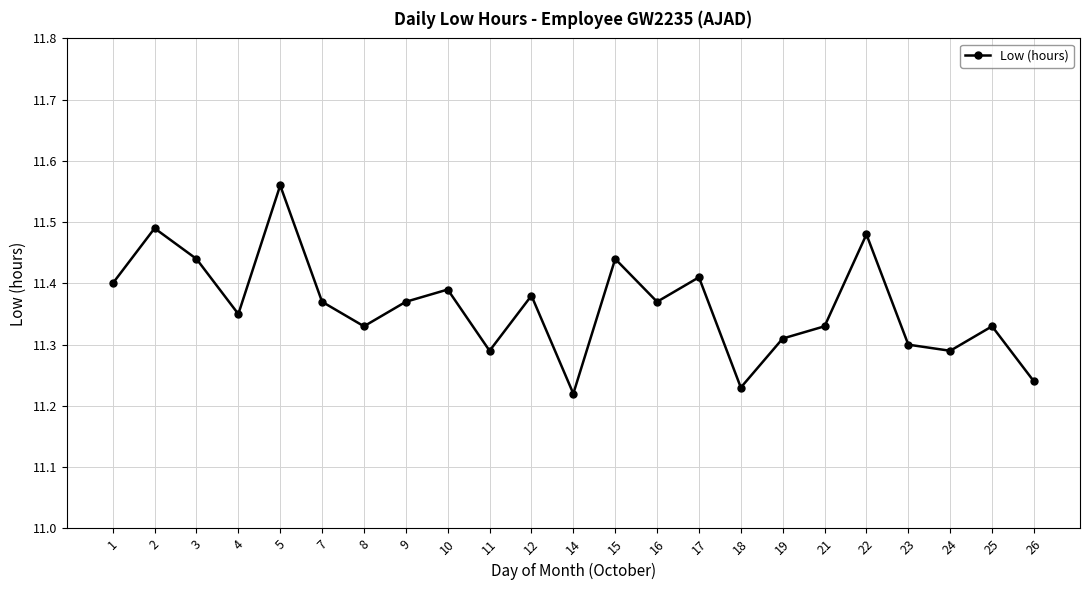

What is the difference between the second highest and second lowest values?

0.3